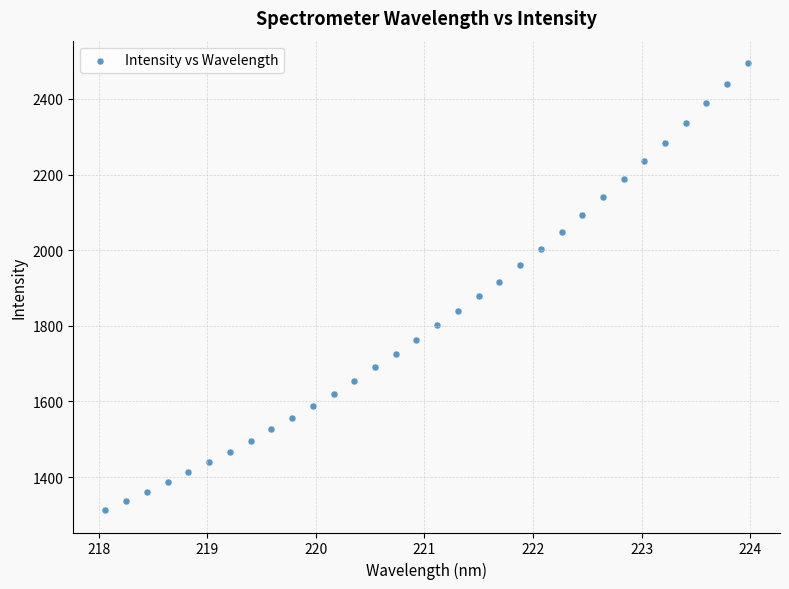

What is the range of X values (max minus min)?

5.9